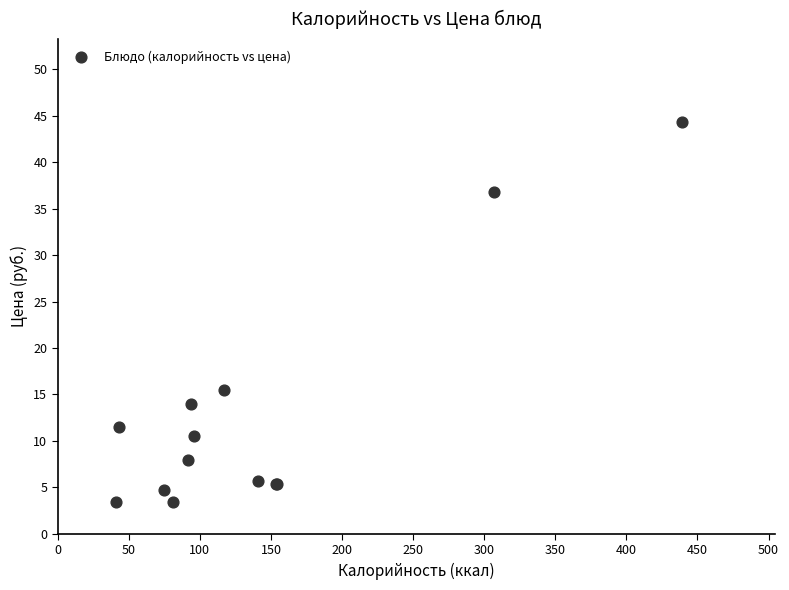

What Y value in the scatter plot is closest to 23?

15.4